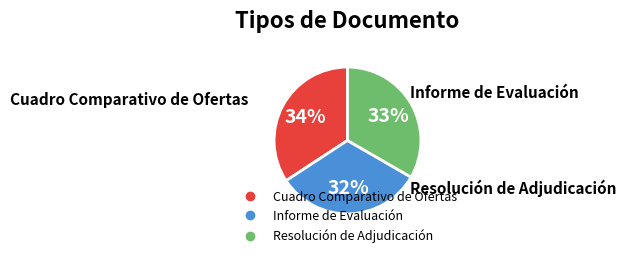

What is the largest slice in the pie chart?

Cuadro Comparativo de Ofertas